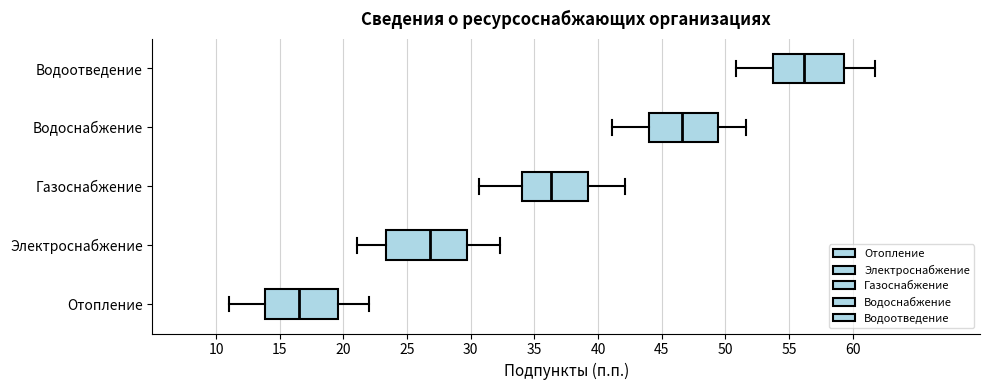

Reading bottom to top, read every box against the x-axis: the position of its median line, the range the box covers, and the ends of its whiskers. The values are not printed on the chart, so give them approximately, as read against the axis.

Отопление: median 16.5, box 14.0 to 19.5, whiskers 11.0 to 22.0
Электроснабжение: median 27.0, box 23.5 to 29.5, whiskers 21.0 to 32.5
Газоснабжение: median 36.5, box 34.0 to 39.0, whiskers 30.5 to 42.0
Водоснабжение: median 46.5, box 44.0 to 49.5, whiskers 41.0 to 51.5
Водоотведение: median 56.0, box 53.5 to 59.5, whiskers 51.0 to 61.5